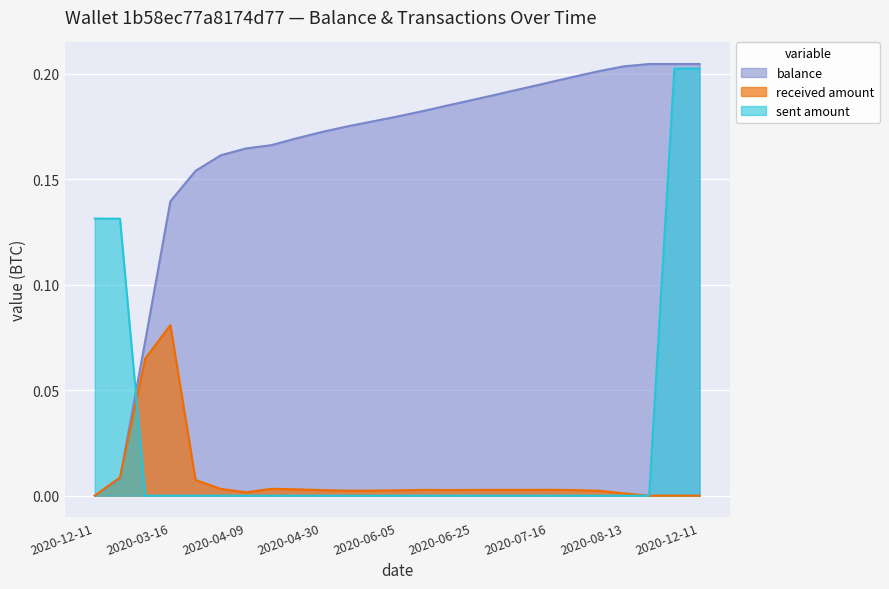

What is the maximum value for received amount?

0.1